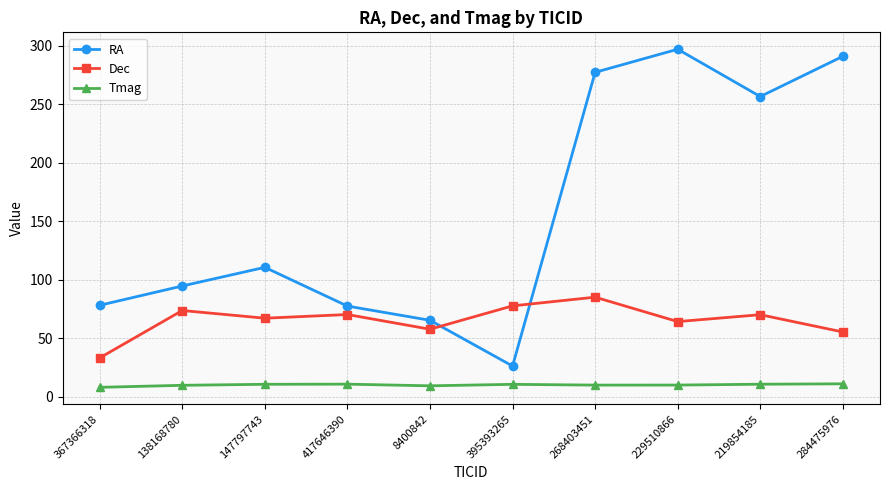

Which label corresponds to the largest value in the chart?

229510866